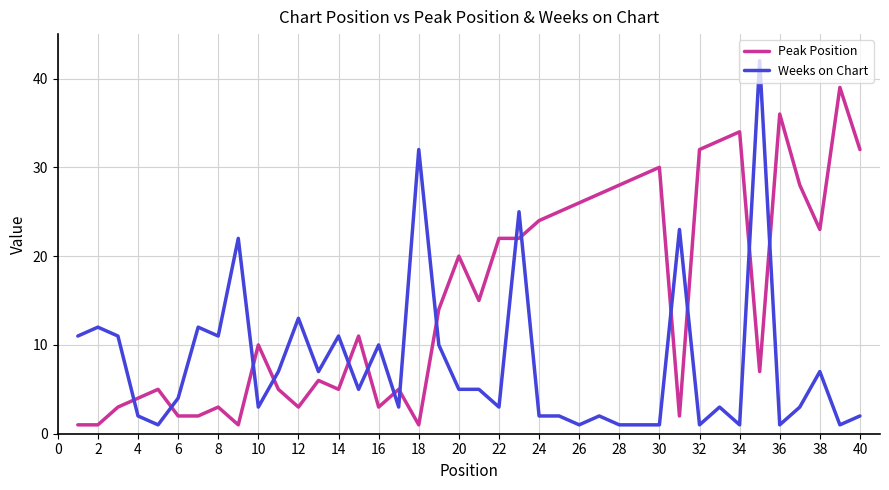

What is the highest value of the Weeks on Chart series?

42